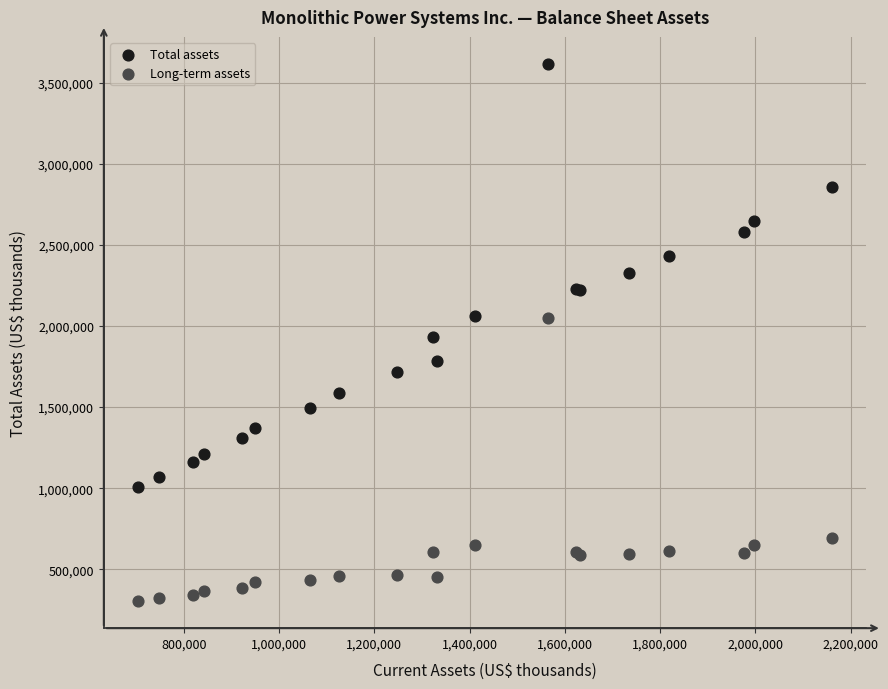

What are all the series names shown in the legend?

Total assets, Long-term assets